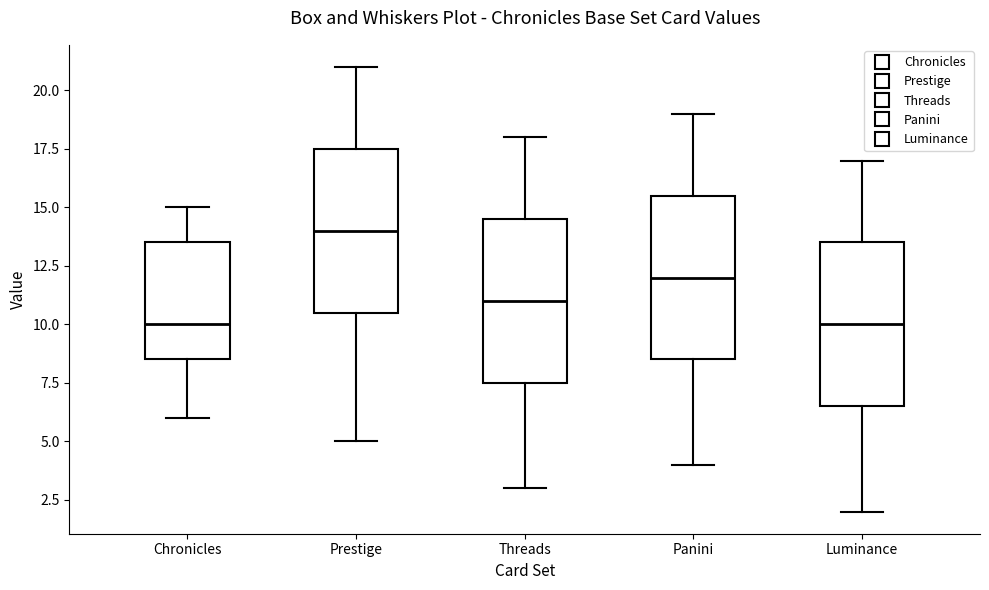

Reading left to right, transcribe this box plot: for each box, give where its median line is, the range the box spans, and where its two whiskers end, as read against the y-axis. The values are not printed on the chart, so give them approximately, as read against the axis.

Chronicles: median 10.0, box 8.5 to 13.5, whiskers 6.0 to 15.0
Prestige: median 14.0, box 10.5 to 17.5, whiskers 5.0 to 21.0
Threads: median 11.0, box 7.5 to 14.5, whiskers 3.0 to 18.0
Panini: median 12.0, box 8.5 to 15.5, whiskers 4.0 to 19.0
Luminance: median 10.0, box 6.5 to 13.5, whiskers 2.0 to 17.0